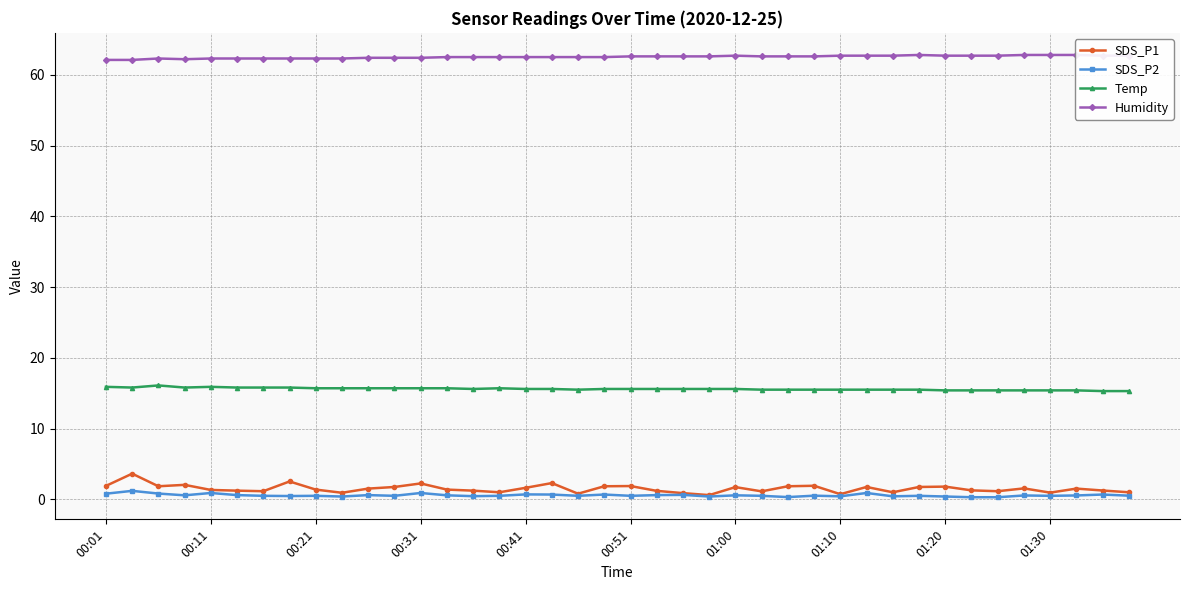

True or false: SDS_P2 and Temp intersect in this chart.

False